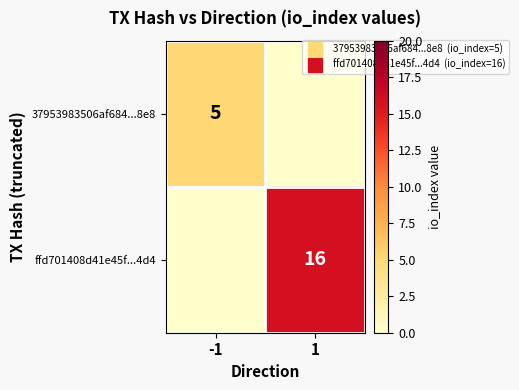

What is the difference between the maximum and minimum values in the ffd701408d41e45f...4d4 series?

16